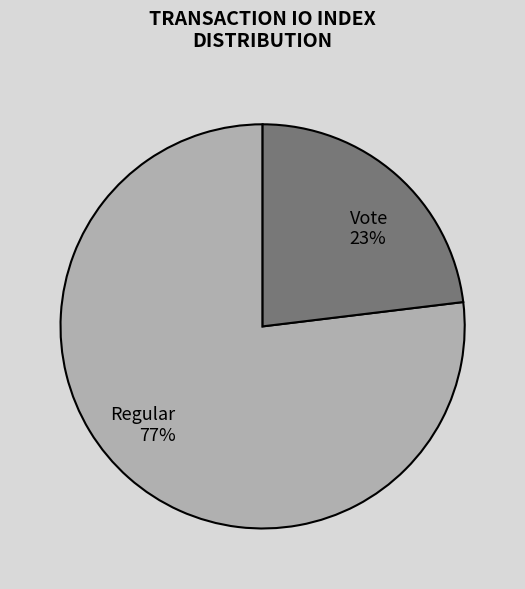

Do Regular 77% and Vote 23% together represent more than half of the pie?

Yes